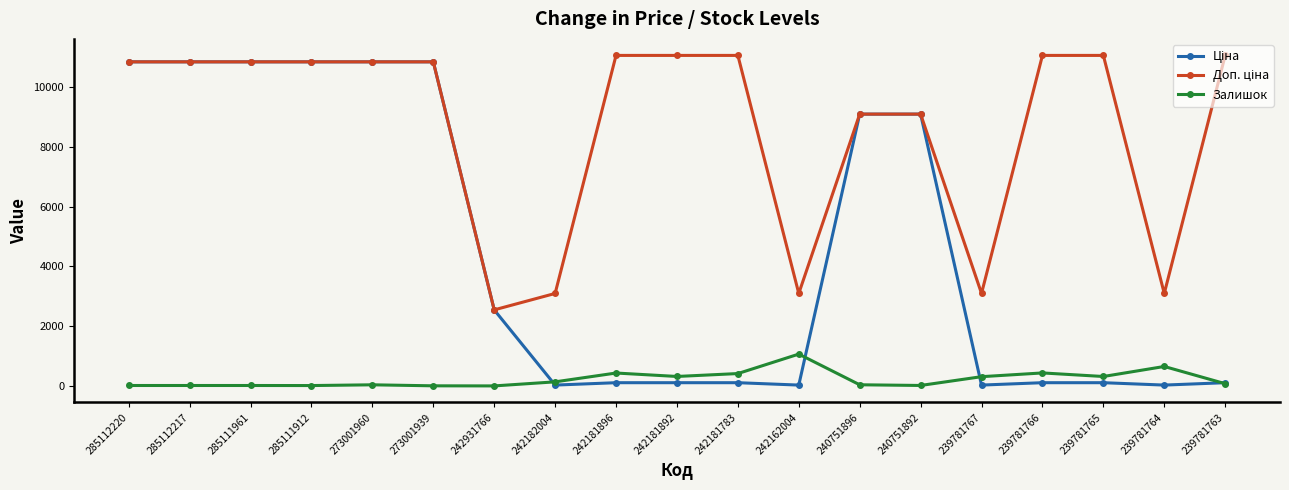

What is the maximum value shown in the chart?

11055.0